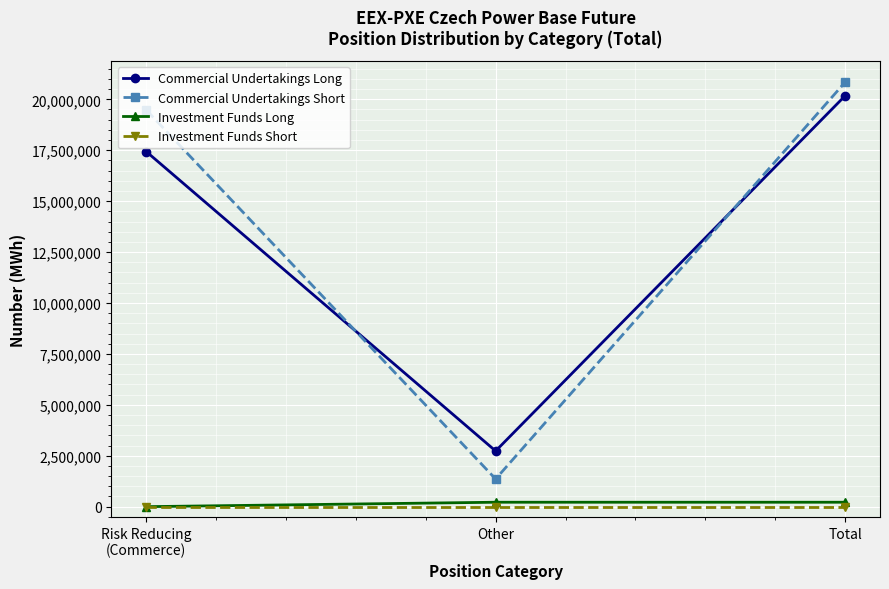

At which label does Commercial Undertakings Short reach its peak?

Total